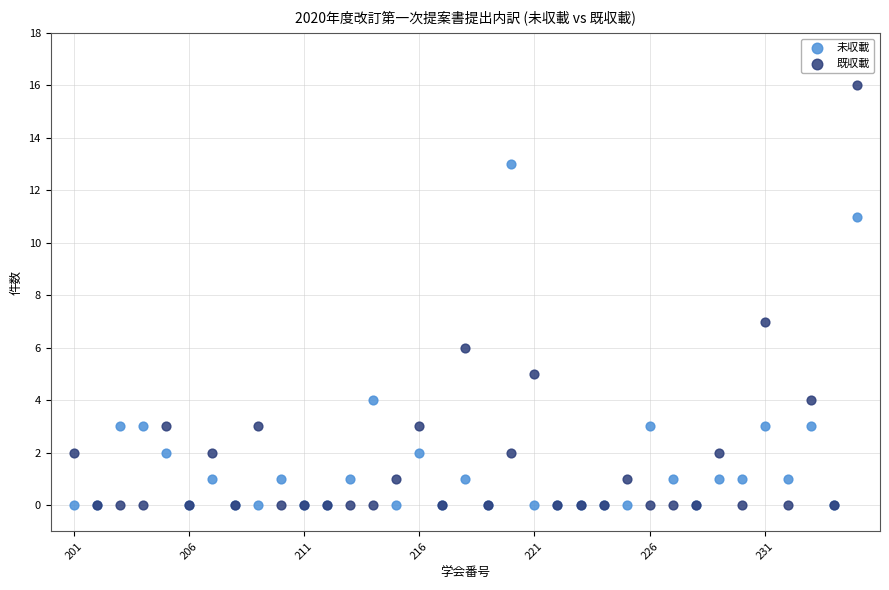

Which series has the largest Y range (max minus min)?

既収載